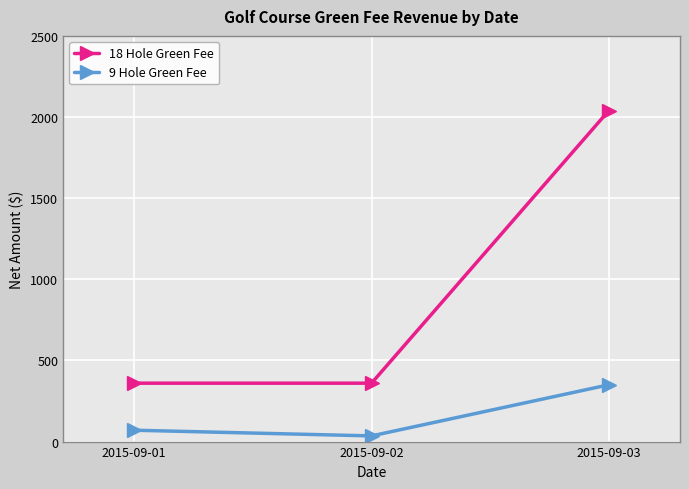

What is the sum of all 18 Hole Green Fee values?

2759.5